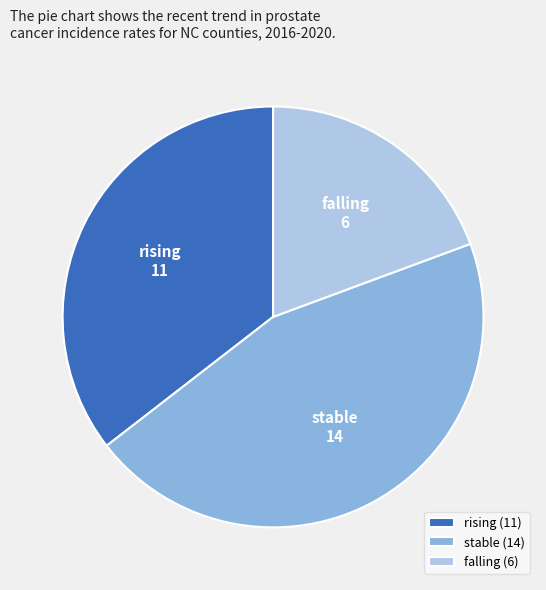

Is there any slice that represents more than half of the pie?

No